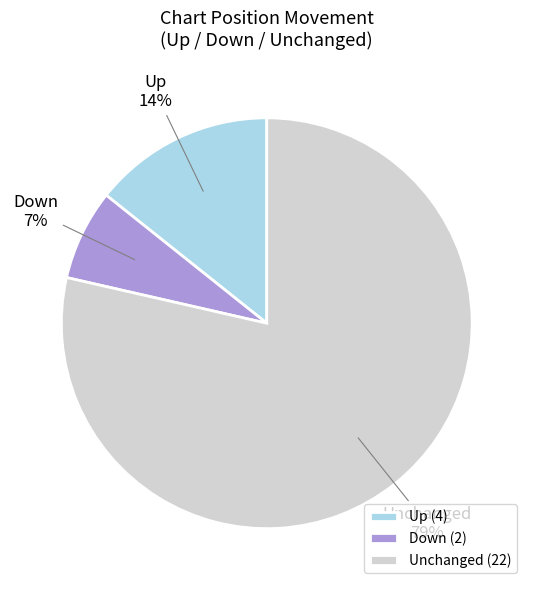

Rank the categories by value from lowest to highest.

Down (2), Up (4), Unchanged (22)